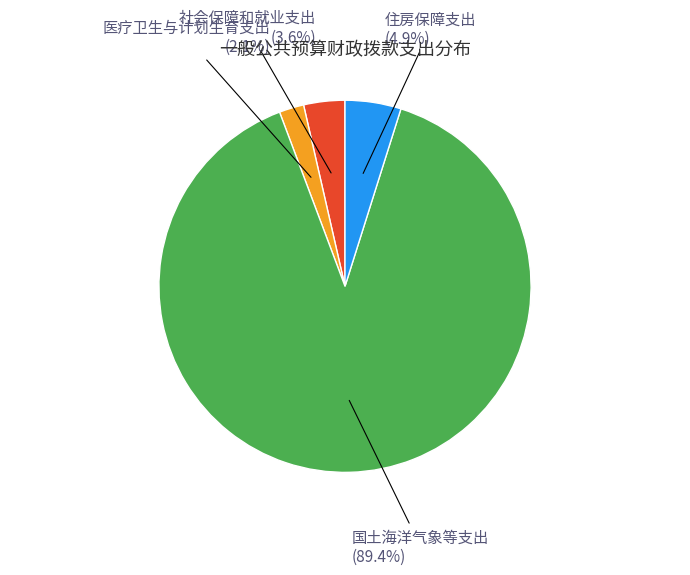

How many segments does this pie chart have?

4